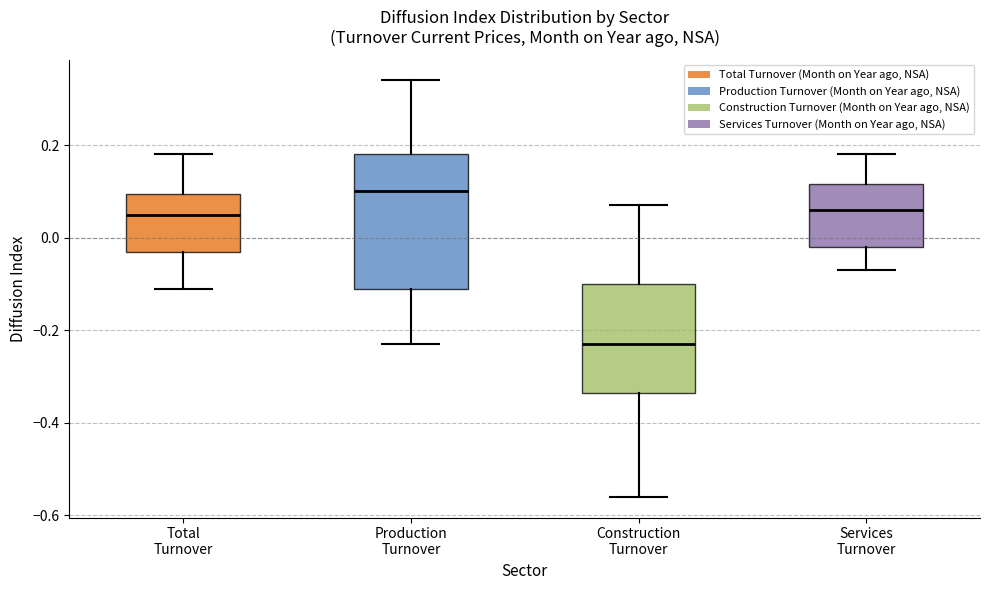

Reading left to right, transcribe this box plot: for each box, give where its median line is, the range the box spans, and where its two whiskers end, as read against the y-axis. The values are not printed on the chart, so give them approximately, as read against the axis.

Total Turnover: median 0.06, box -0.02 to 0.10, whiskers -0.10 to 0.18
Production Turnover: median 0.10, box -0.10 to 0.18, whiskers -0.22 to 0.34
Construction Turnover: median -0.22, box -0.34 to -0.10, whiskers -0.56 to 0.08
Services Turnover: median 0.06, box -0.02 to 0.12, whiskers -0.06 to 0.18